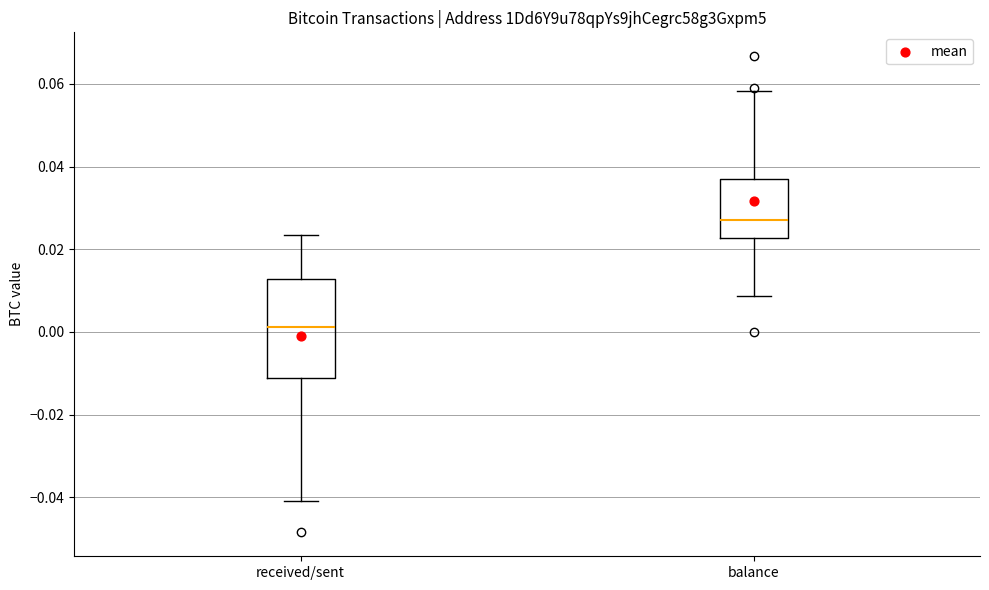

Reading left to right, read every box against the y-axis: the position of its median line, the range the box covers, and the ends of its whiskers. The values are not printed on the chart, so give them approximately, as read against the axis.

received/sent: median 0.002, box -0.012 to 0.012, whiskers -0.040 to 0.024
balance: median 0.028, box 0.022 to 0.038, whiskers 0.008 to 0.058